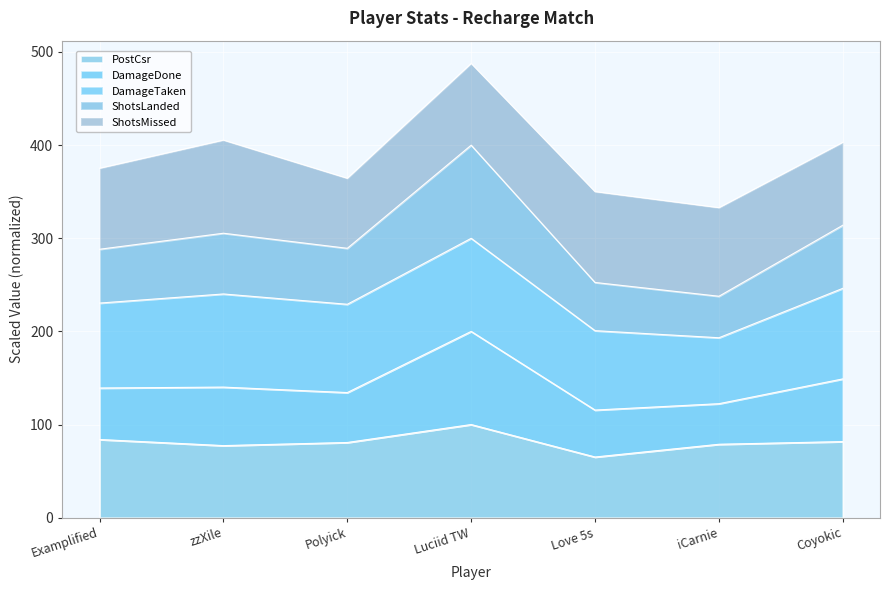

What is the approximate value of PostCsr at Examplified?

83.9